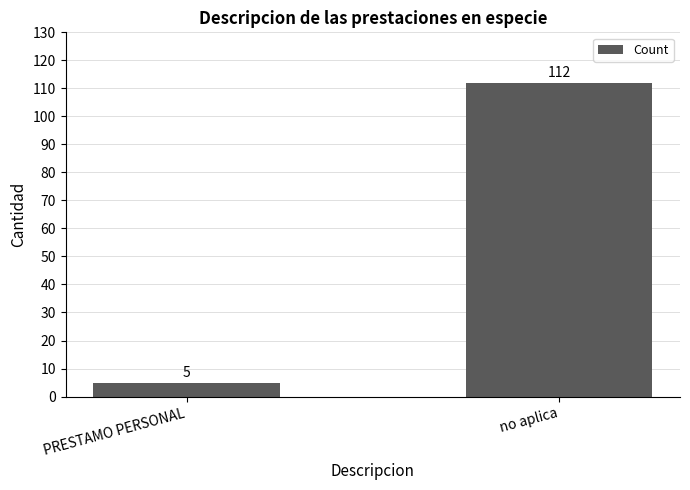

Reading left to right, extract all data points from this chart.

5	112